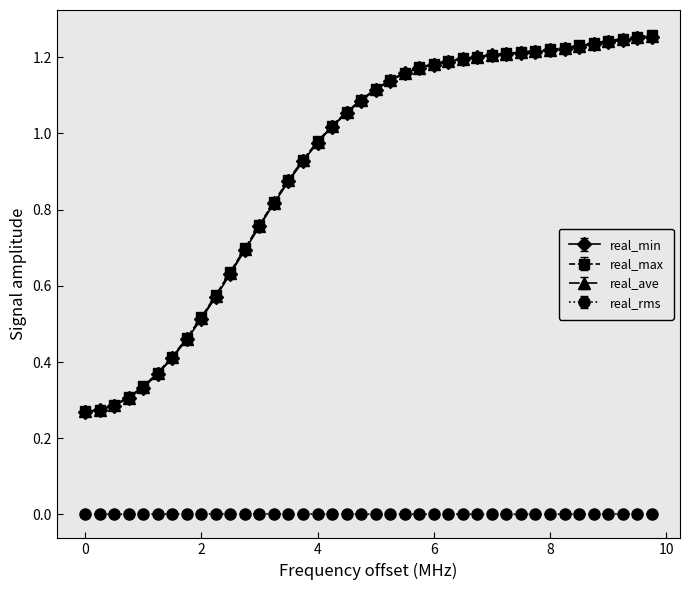

What are all the series names shown in the legend?

real_min, real_max, real_ave, real_rms